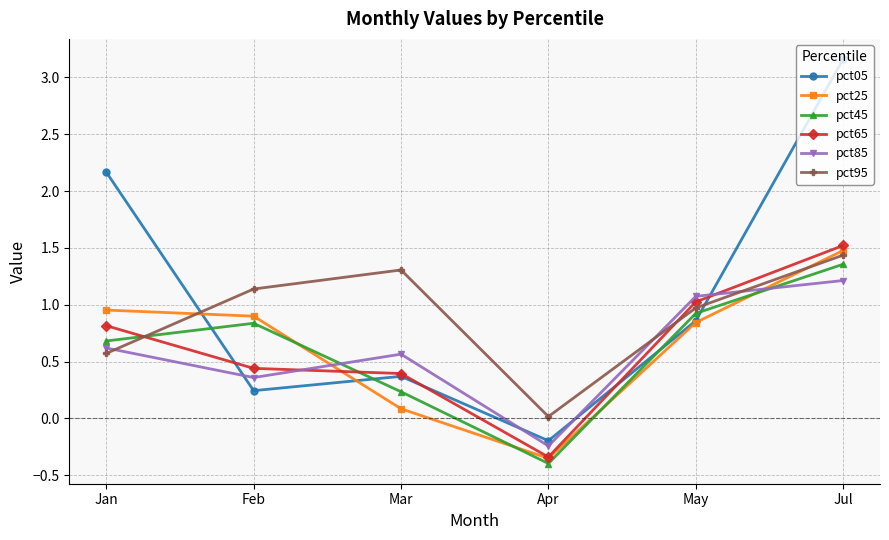

What position from the right is Mar?

4